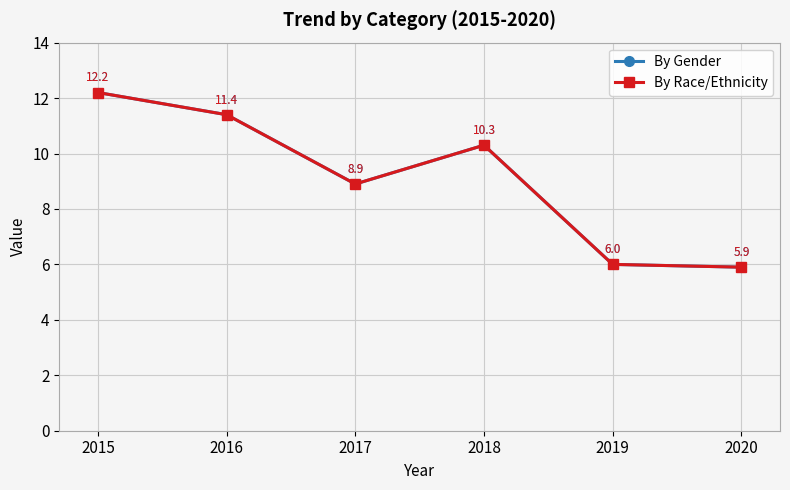

Read the By Race/Ethnicity value at 2015.

12.2